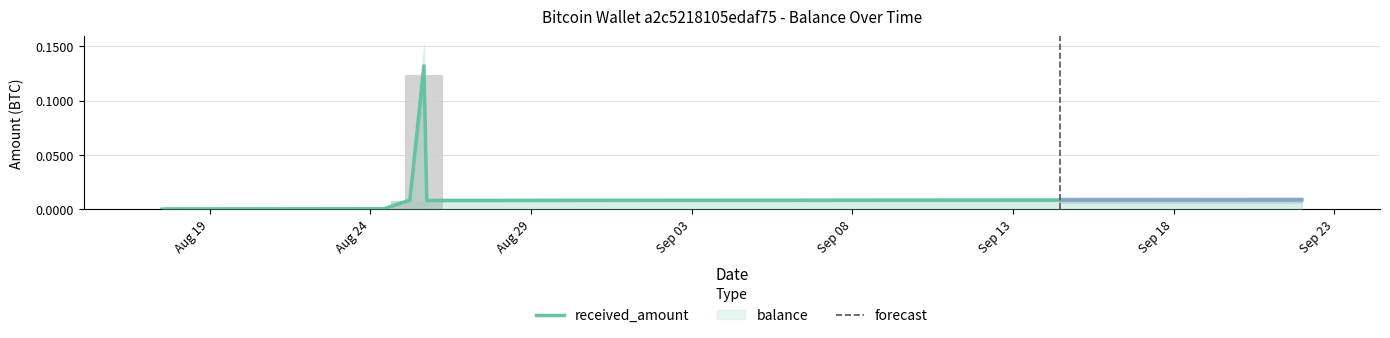

What position from the left is 2014-08-24 10:13:57?

3